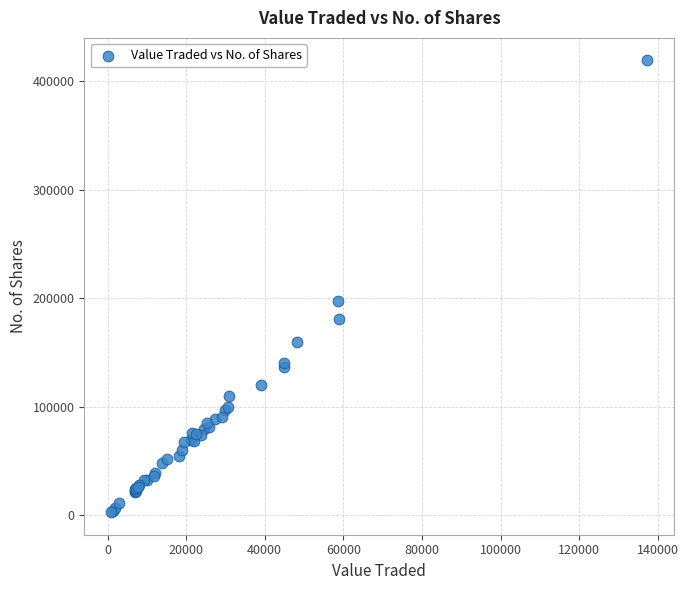

What Y value in the scatter plot is closest to 211057?

197592